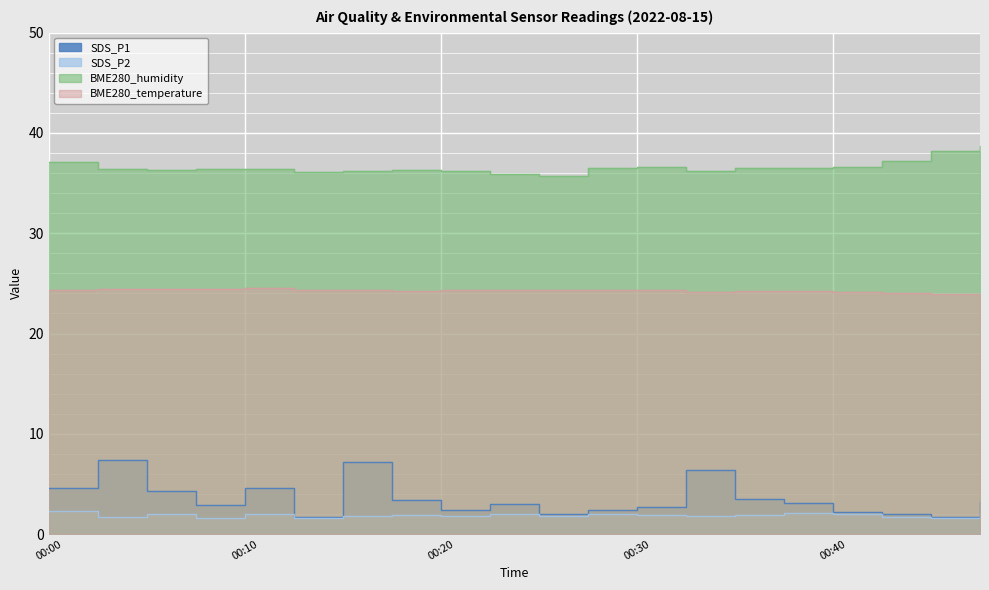

True or false: BME280_humidity has more than 2 interior local peaks.

True